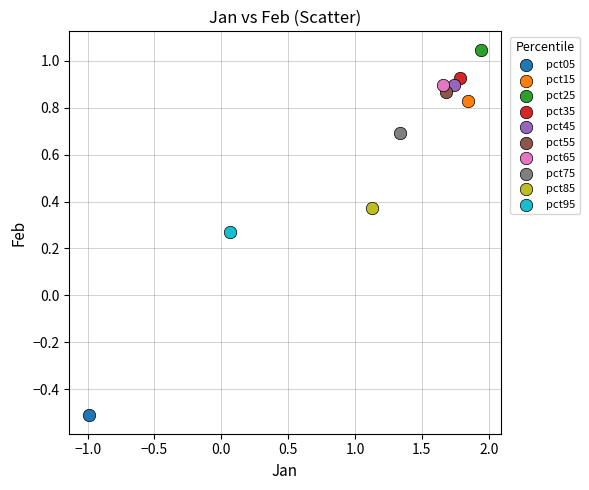

Which series reaches the maximum Y coordinate?

pct25